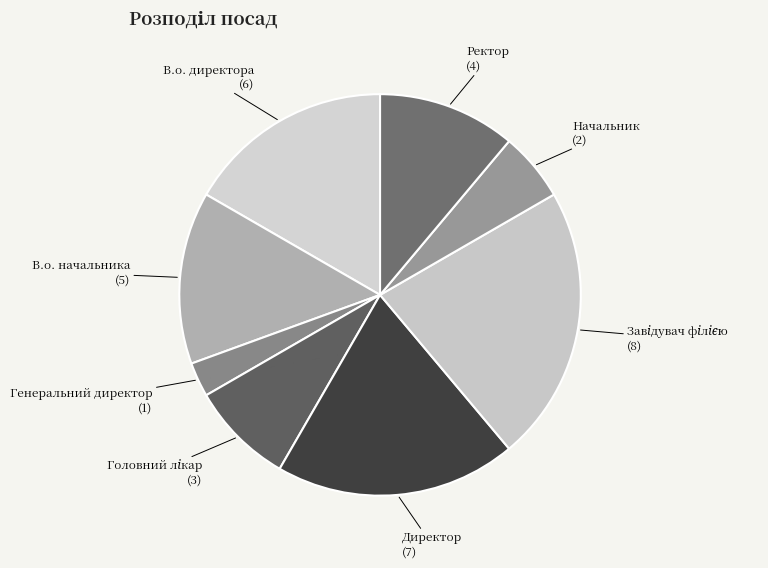

How many slices are in this pie chart?

8